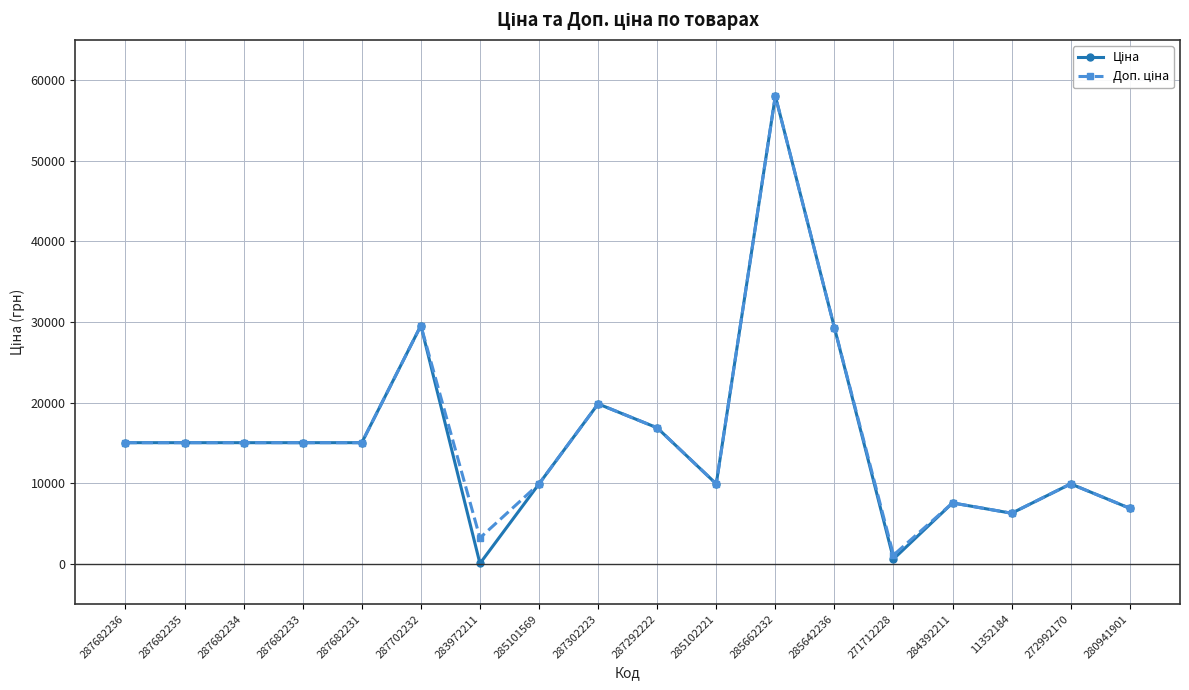

At how many categories does at least one series exceed 30780?

1